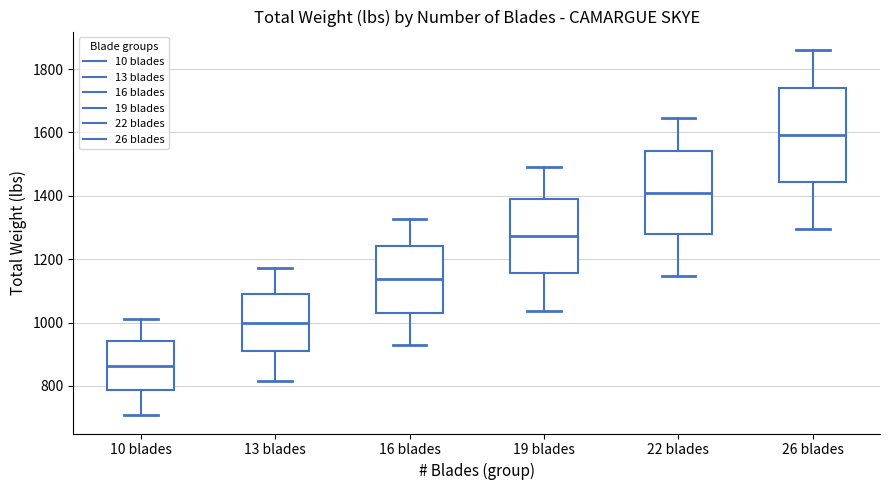

Which box's median line is the lowest?

10 blades